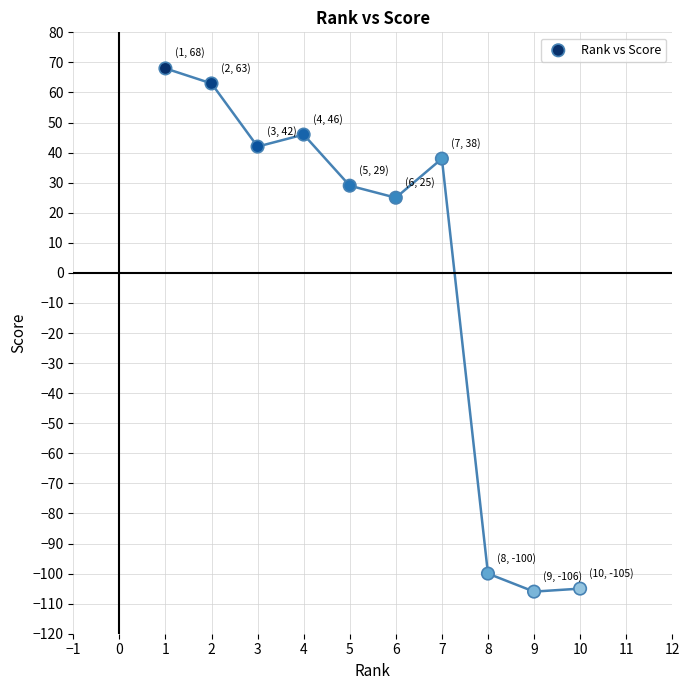

What is the range of X values (max minus min)?

9